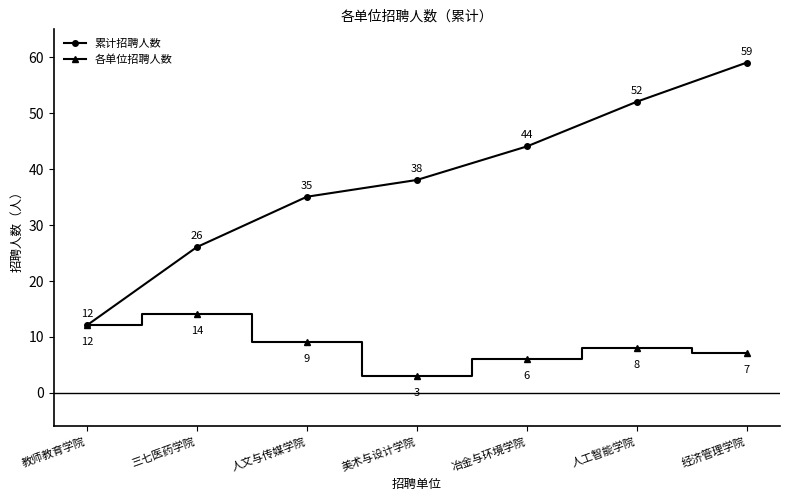

At how many categories does at least one series exceed 47?

2